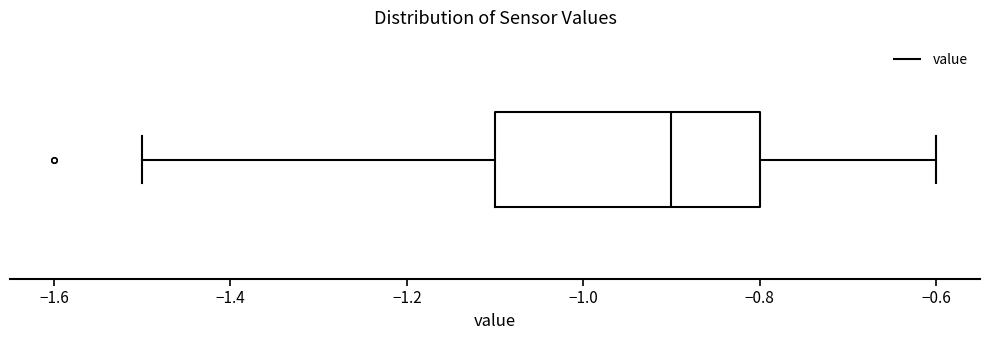

Read this box plot against the x-axis: the position of the median line, the range covered by the box, and the ends of both whiskers. The values are not printed on the chart, so give them approximately, as read against the axis.

median -0.9, box -1.1 to -0.8, whiskers -1.5 to -0.6